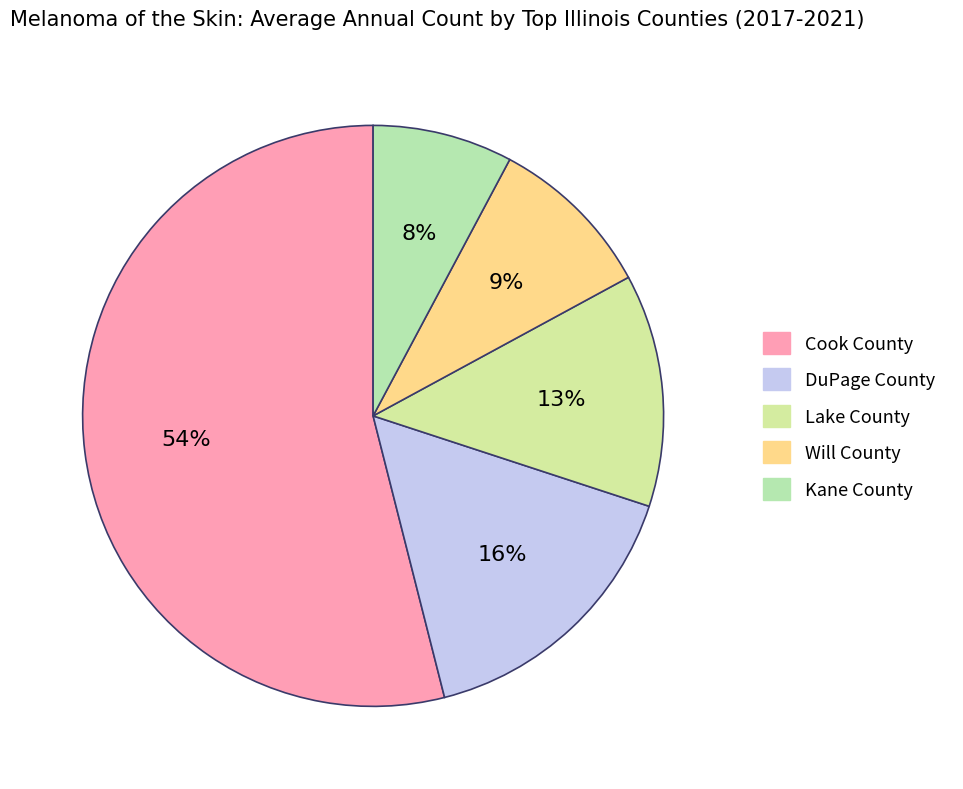

What percentage do Lake County and DuPage County together represent?

29.0%